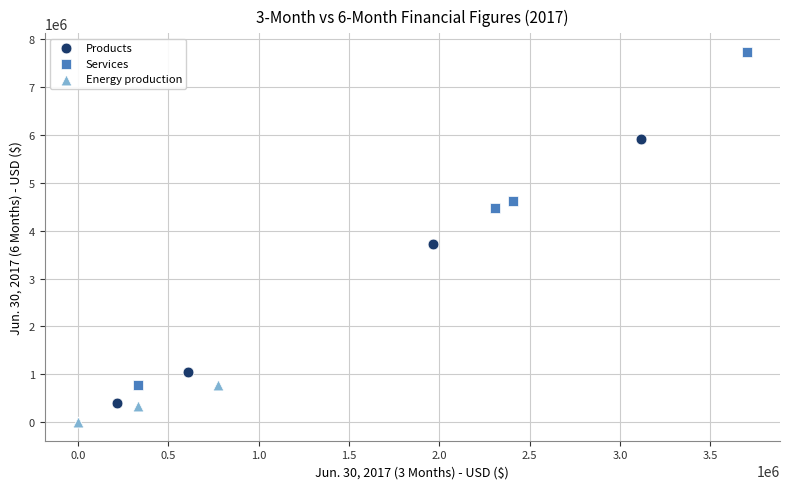

Which series has the largest Y range (max minus min)?

Services